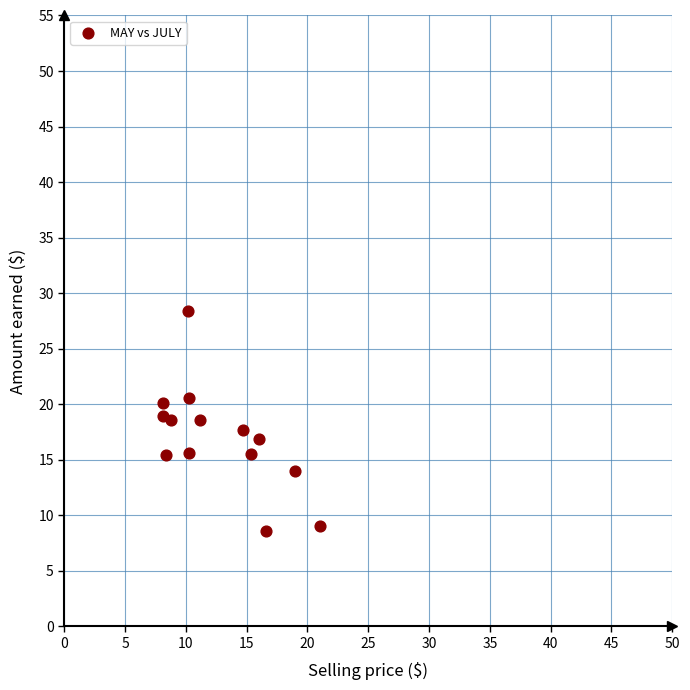

What is the range of Y values (max minus min)?

19.8